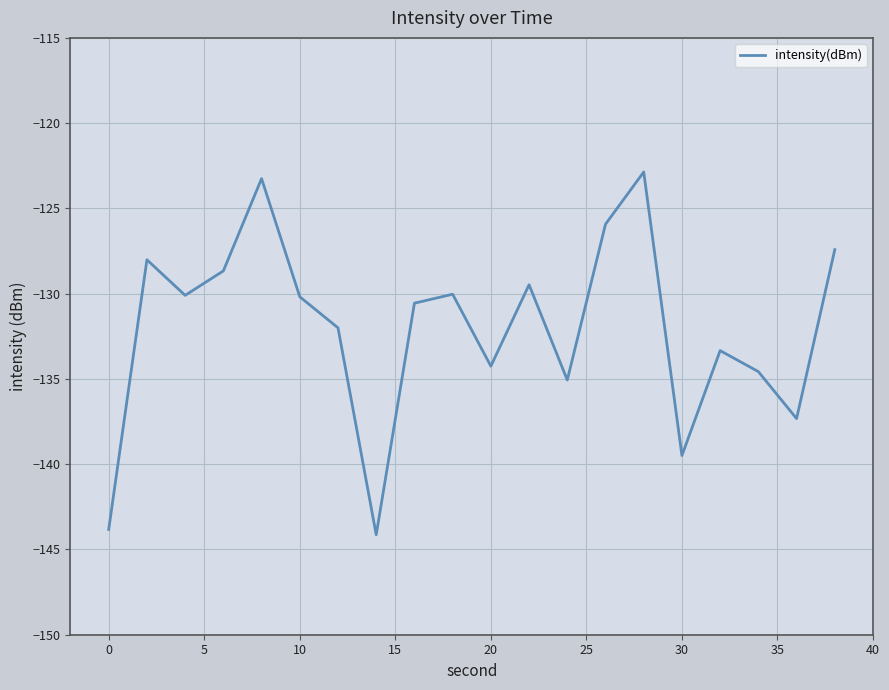

What is the greatest value displayed?

-122.9